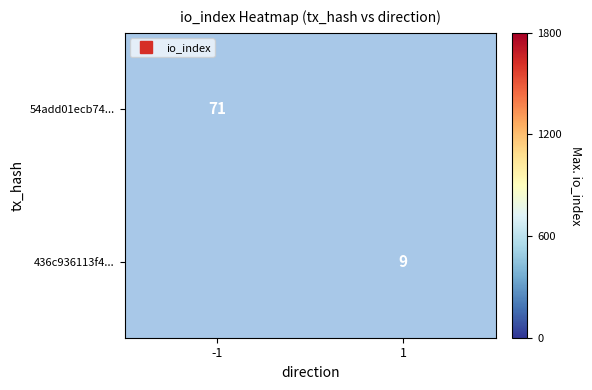

Which has a higher value, 1 or -1?

-1